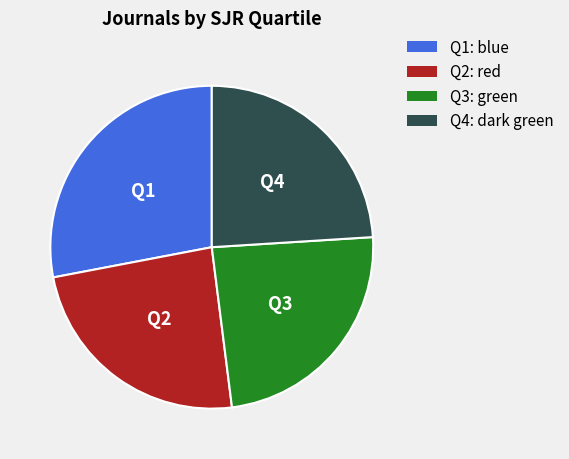

Between Q1 and Q2, which is larger?

Q1